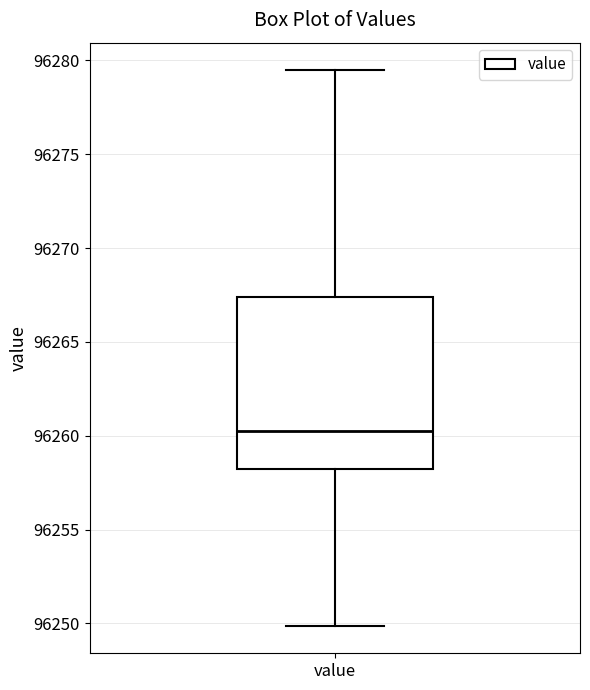

Where is the upper edge of the box for value on the y-axis? The values are not printed on the chart, so give them approximately, as read against the axis.

96267.5